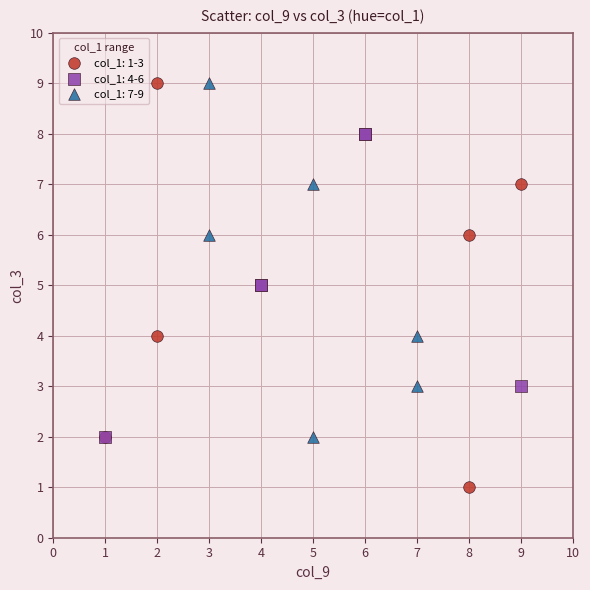

Which series has the widest spread of Y values?

col_1: 1-3